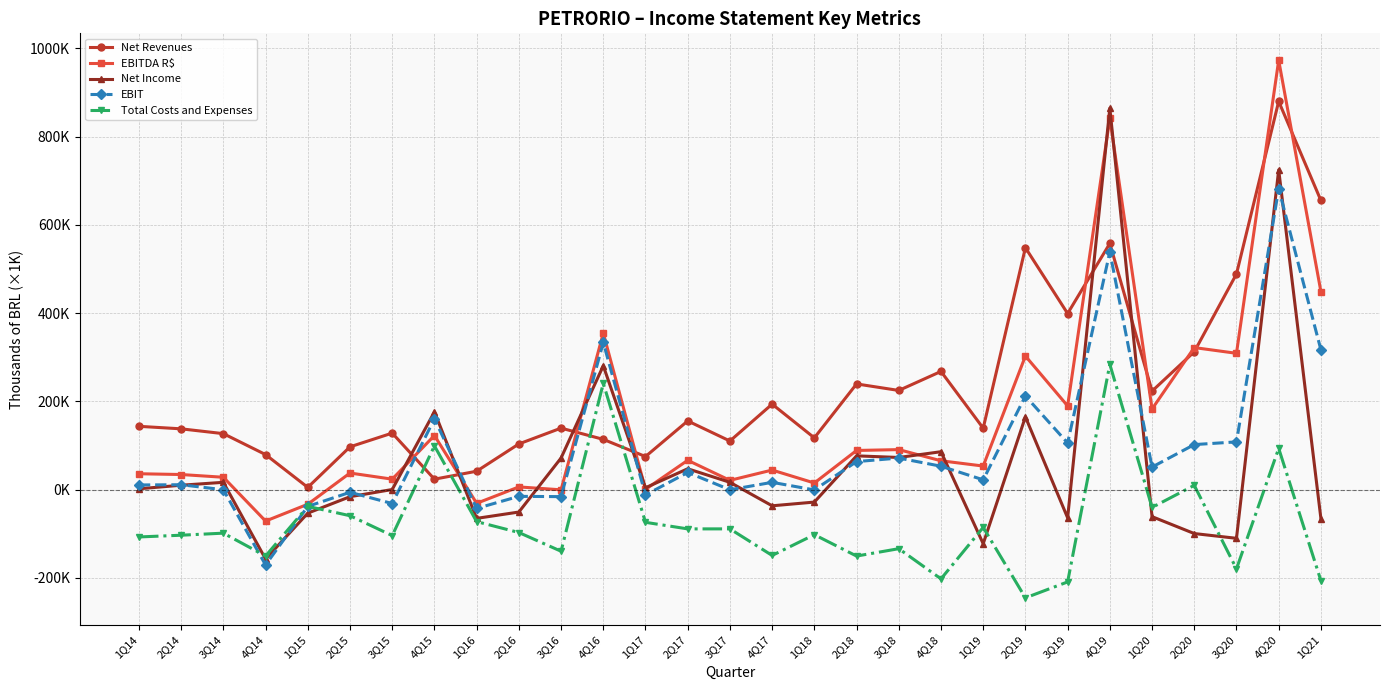

How many distinct data groups are displayed?

5